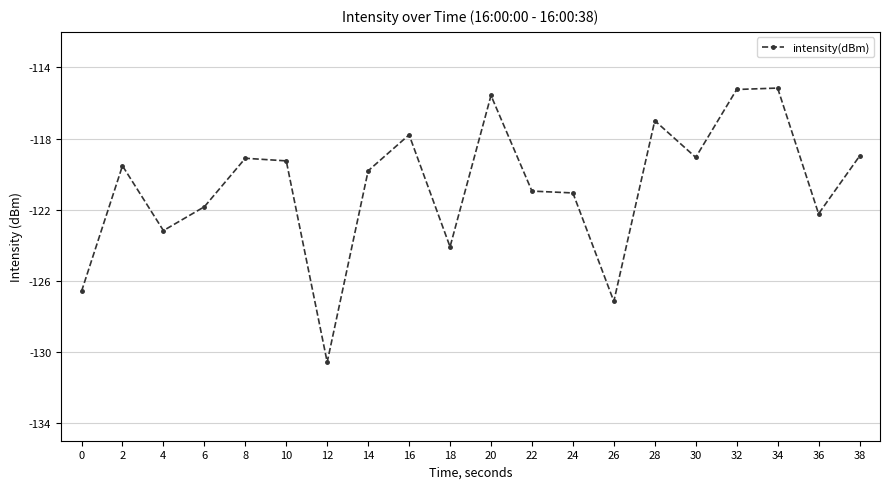

At which category does the chart reach its minimum across all series?

12